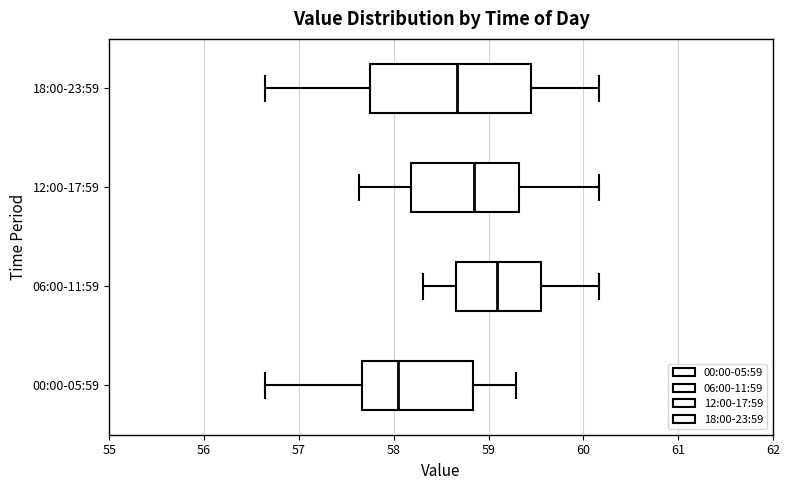

Which box is the widest, from its left edge to its right edge?

18:00-23:59